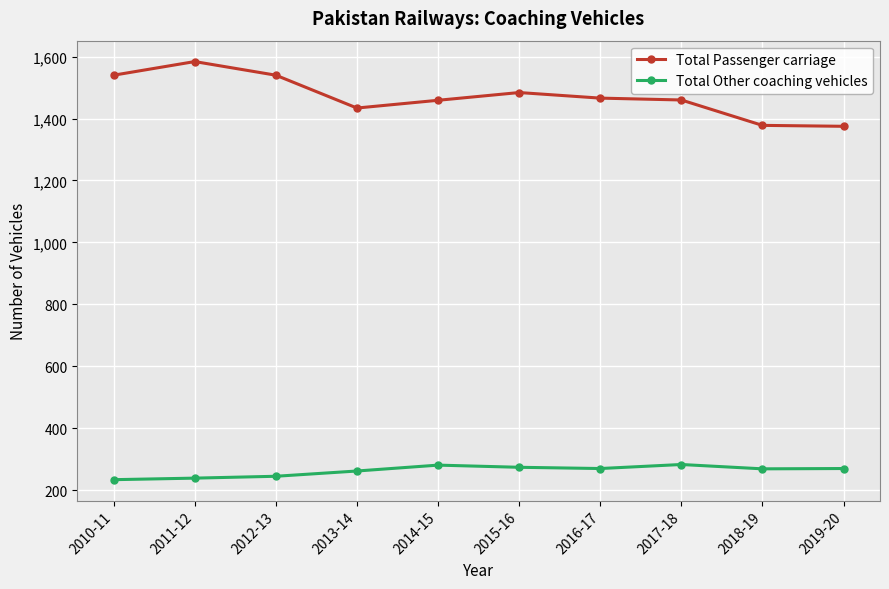

What is the sum of all Total Other coaching vehicles values?

2627